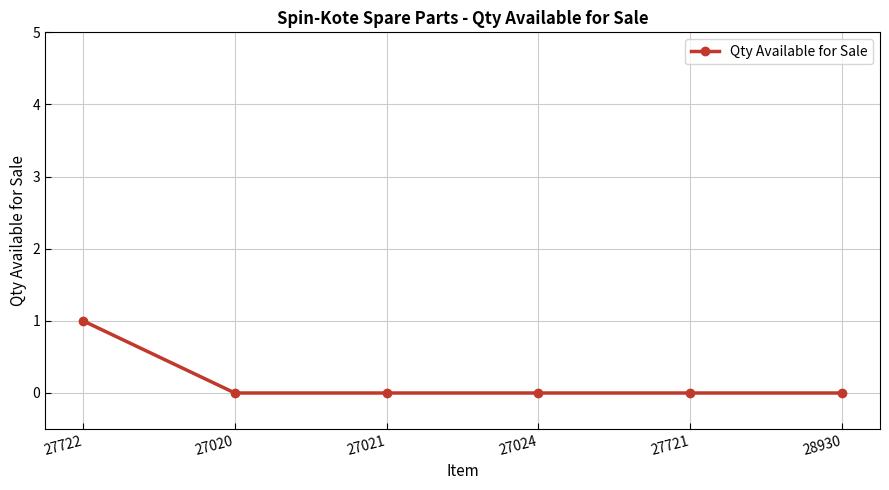

True or false: there are more than 2 points higher than both neighbors.

False